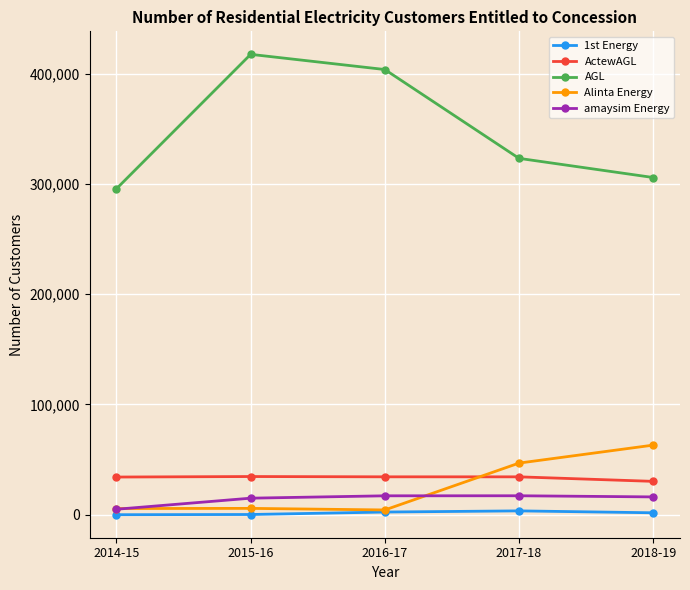

What is the sum of the 1st Energy values at 2015-16 and 2017-18?

3655